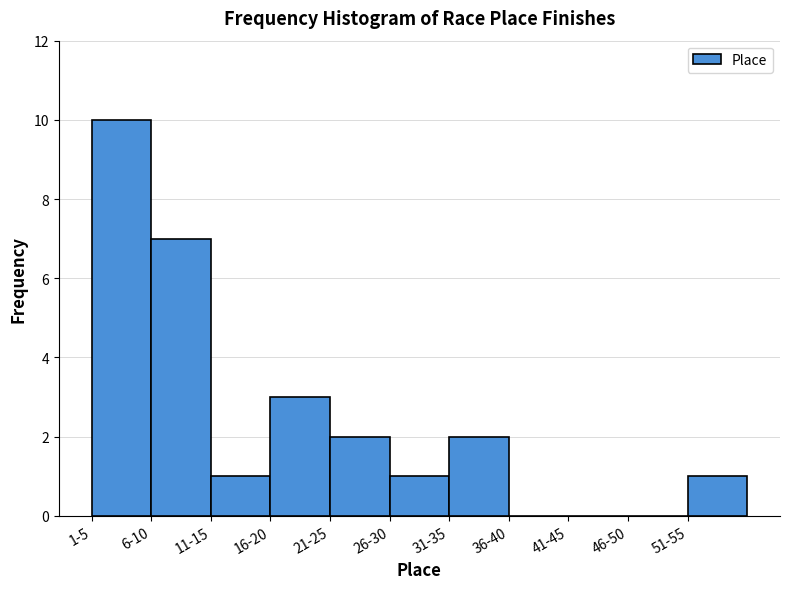

Reading left to right, list all the values displayed in this chart.

1-5=10	6-10=7	11-15=1	16-20=3	21-25=2	26-30=1	31-35=2	36-40=0	41-45=0	46-50=0	51-55=1